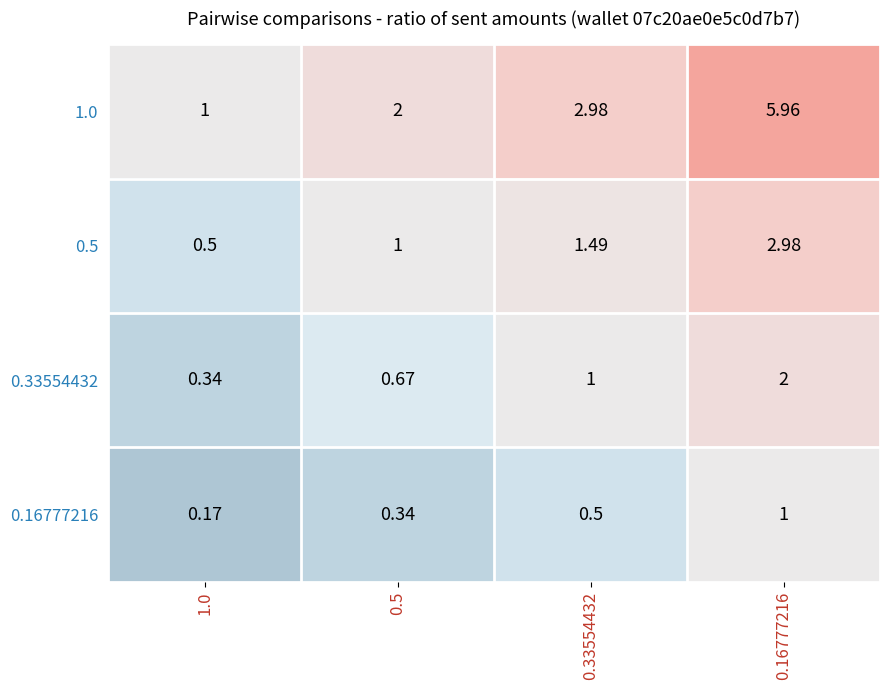

What is the spread (max minus min) of values at 1.0?

0.8